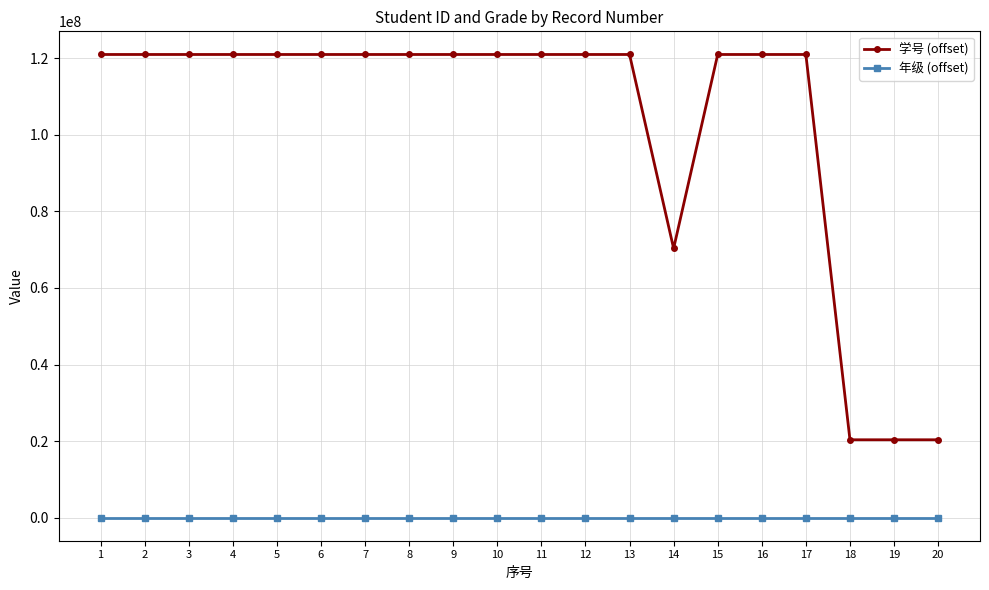

What is the maximum value for 学号 (offset)?

121020237